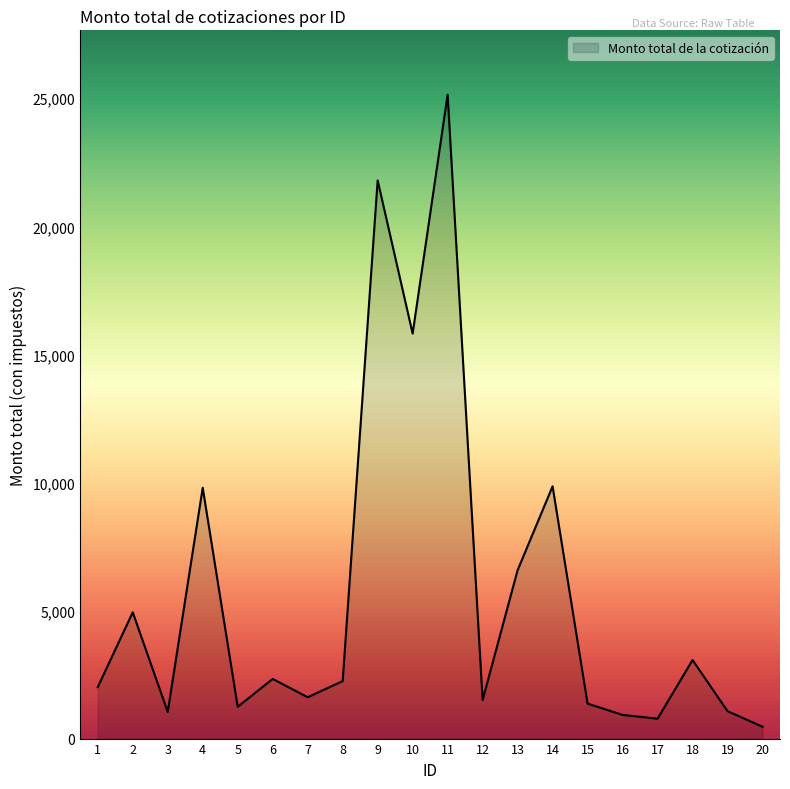

Does the chart display data point markers on the line(s)?

No